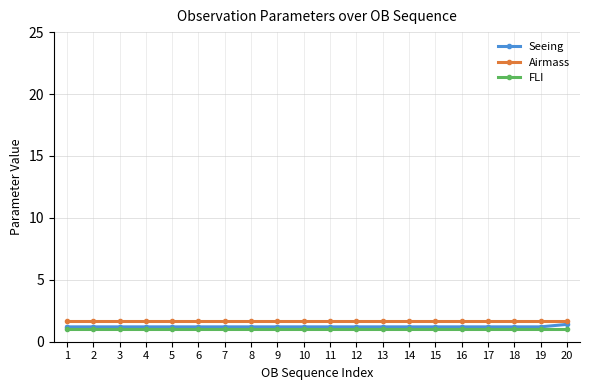

Does the chart have visible grid lines?

Yes